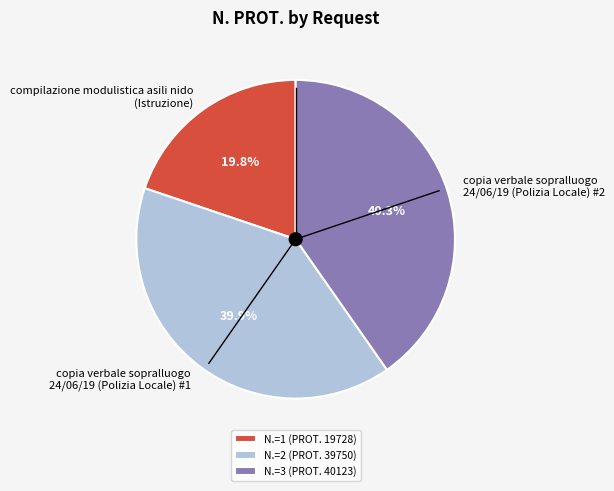

What is the ratio of the value at N.=3 (PROT. 40123) to the value at N.=2 (PROT. 39750)?

1.0